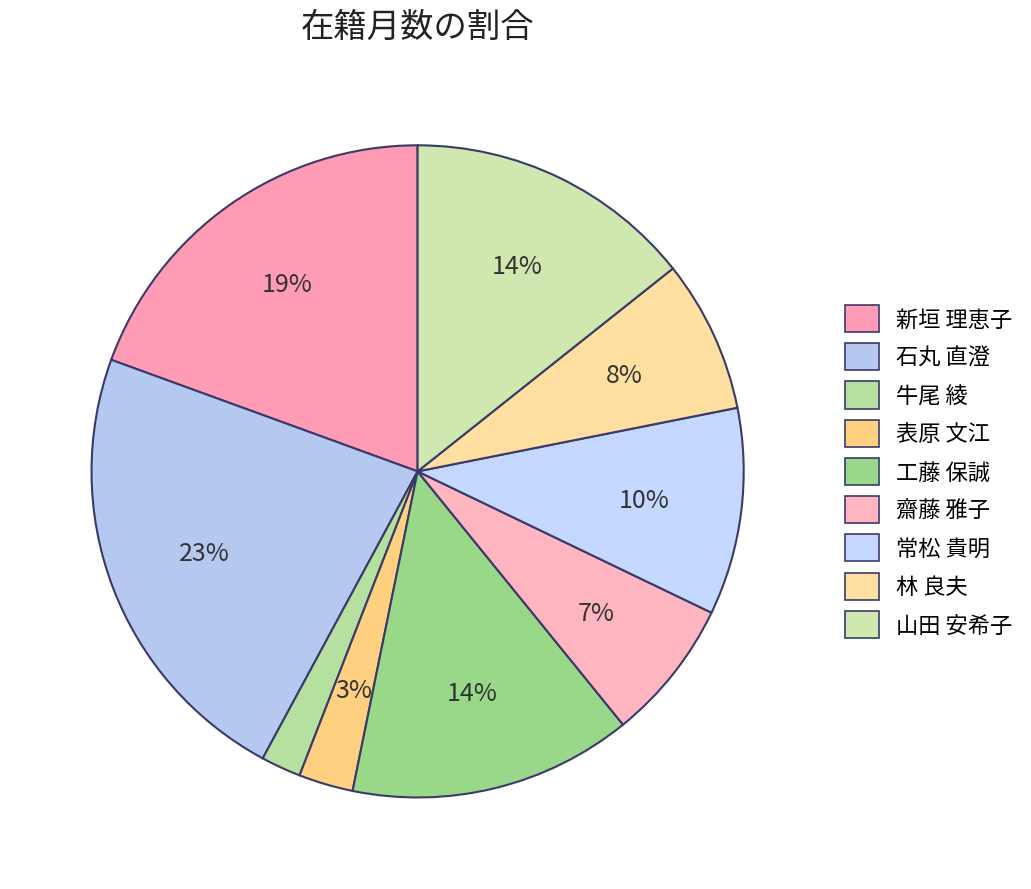

How many slices are in this pie chart?

9